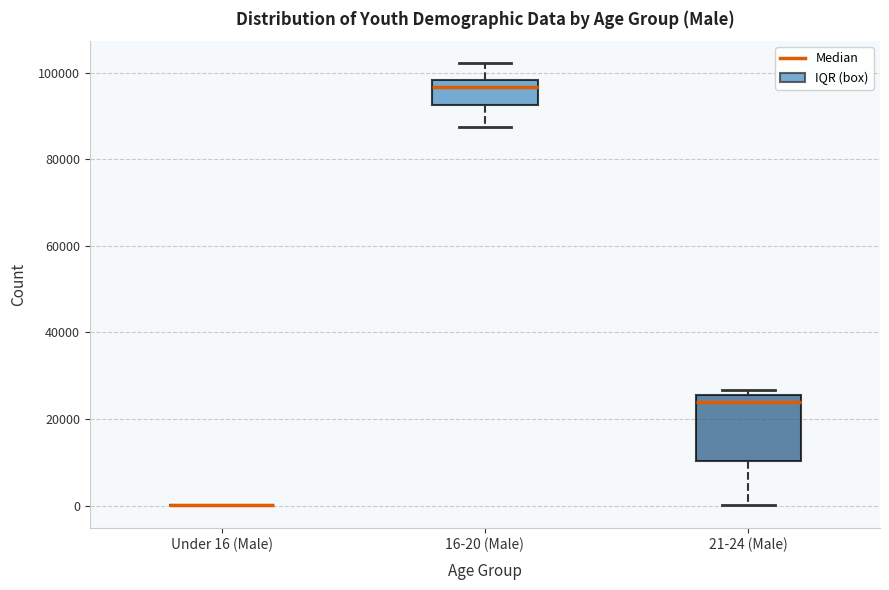

Comparing the boxes themselves (not the whiskers), which one is the tallest?

21-24 (Male)